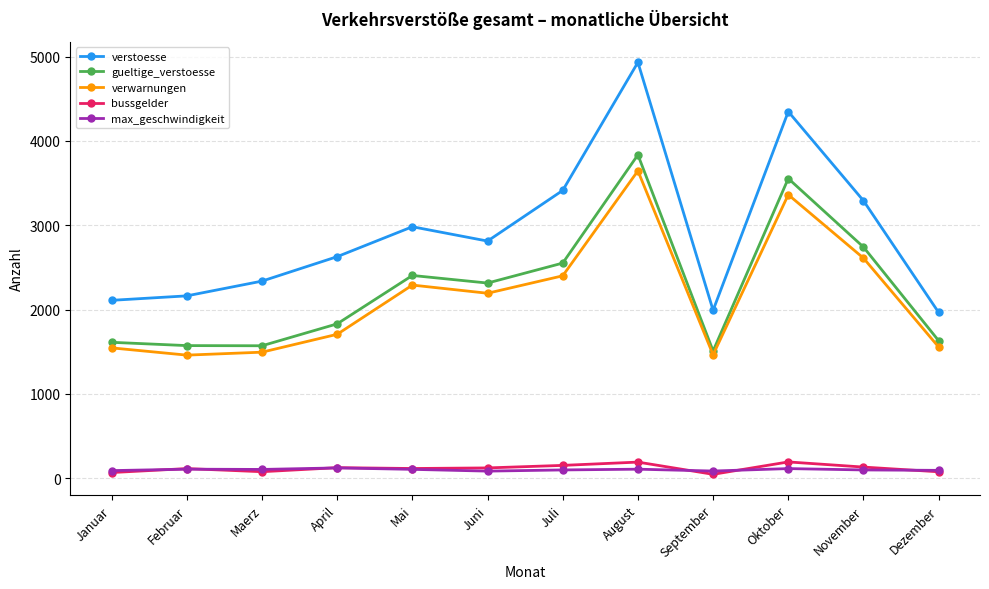

What is the maximum value shown in the chart?

4932